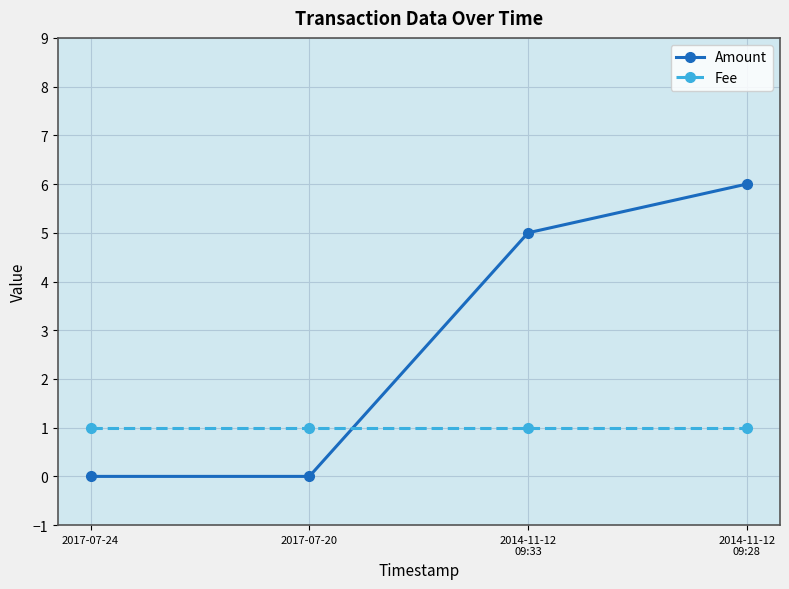

List the series in order of their peak value, lowest first.

Fee, Amount